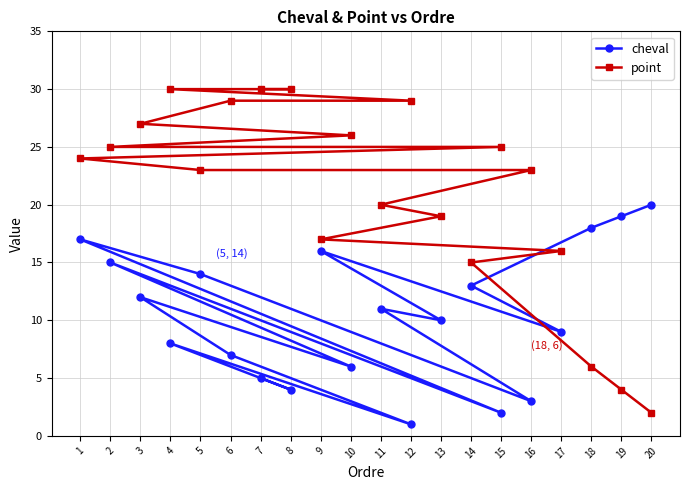

What is the difference between the highest and lowest values at 14?

2